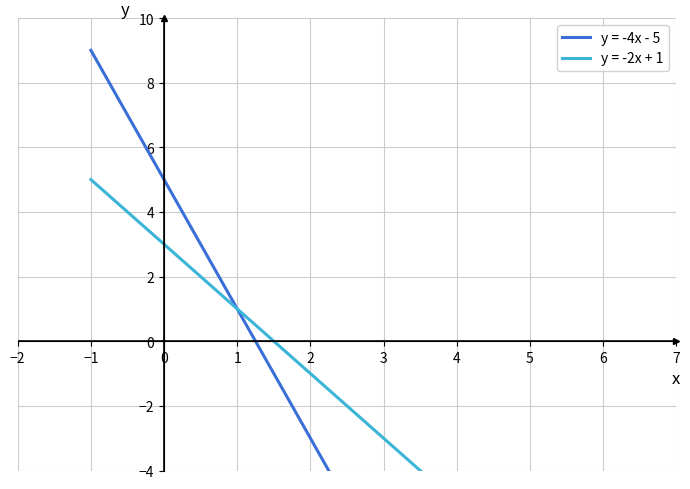

What is the minimum value for y = -2x + 1?

-9